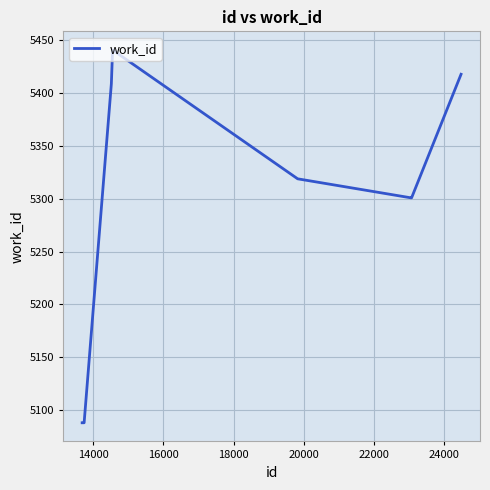

What is the smallest value displayed?

5088